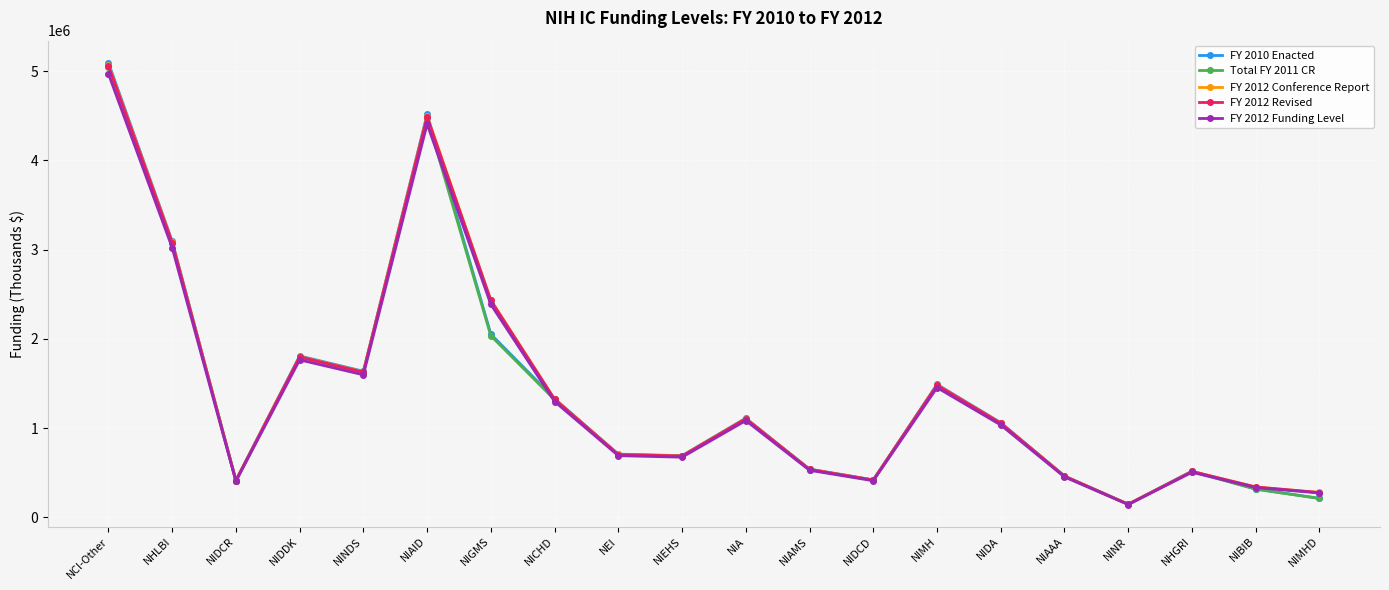

Is it true that FY 2010 Enacted equals 462346 at NIAAA?

True